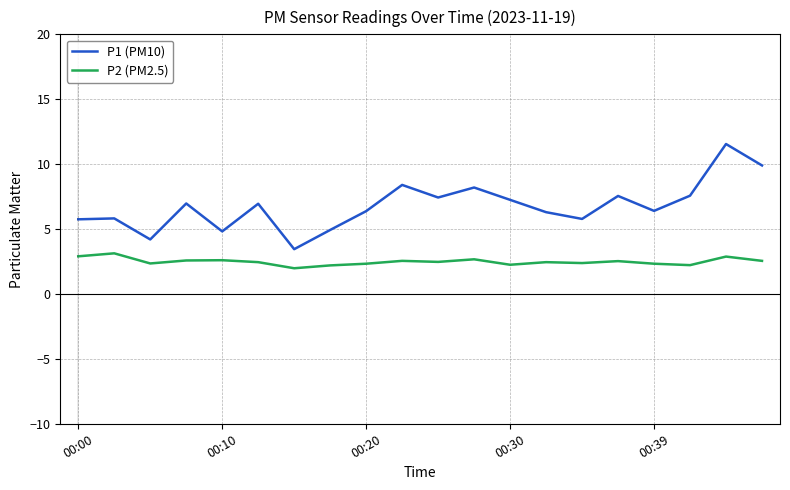

True or false: P2 (PM2.5) and P1 (PM10) intersect in this chart.

False